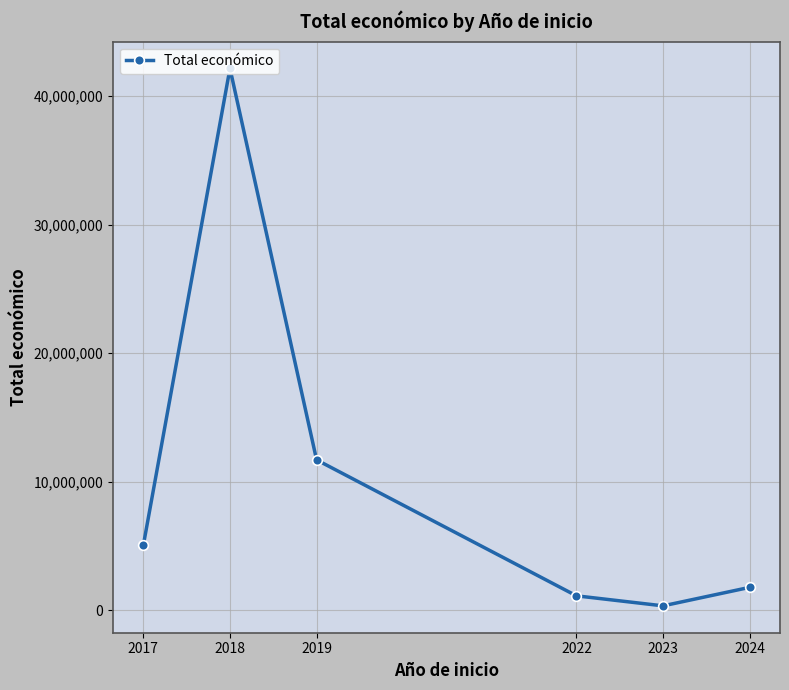

Does the chart have visible grid lines?

Yes